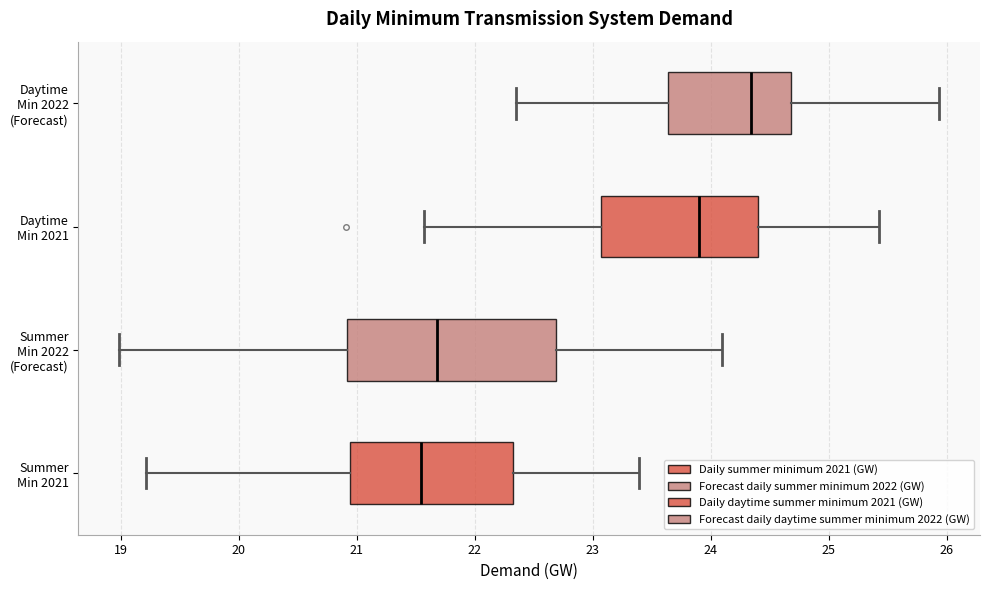

Which box is the widest, from its left edge to its right edge?

Summer Min 2022 (Forecast)